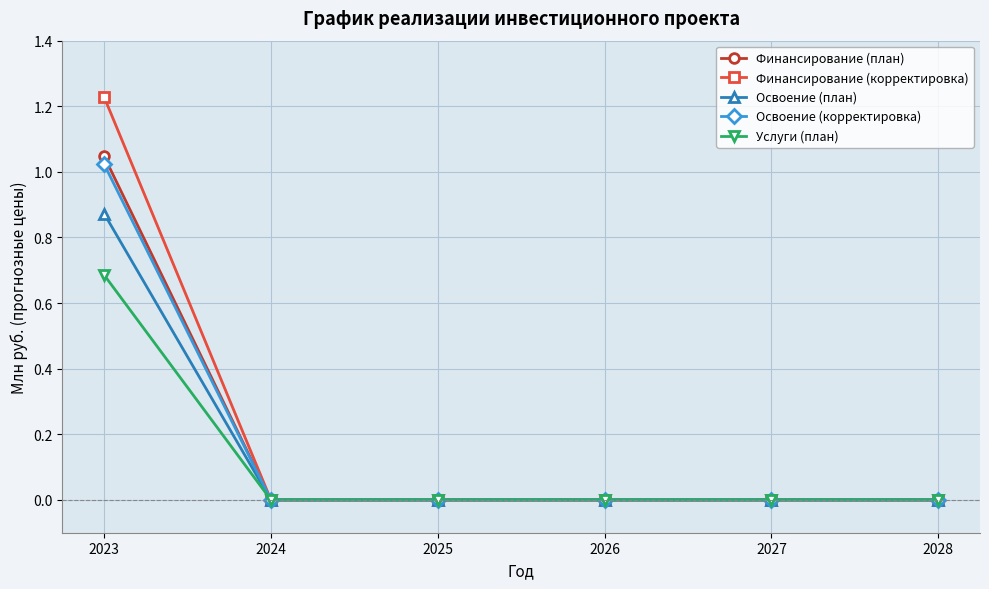

The value of Финансирование (корректировка) at 2027 is 0.0. True or false?

True